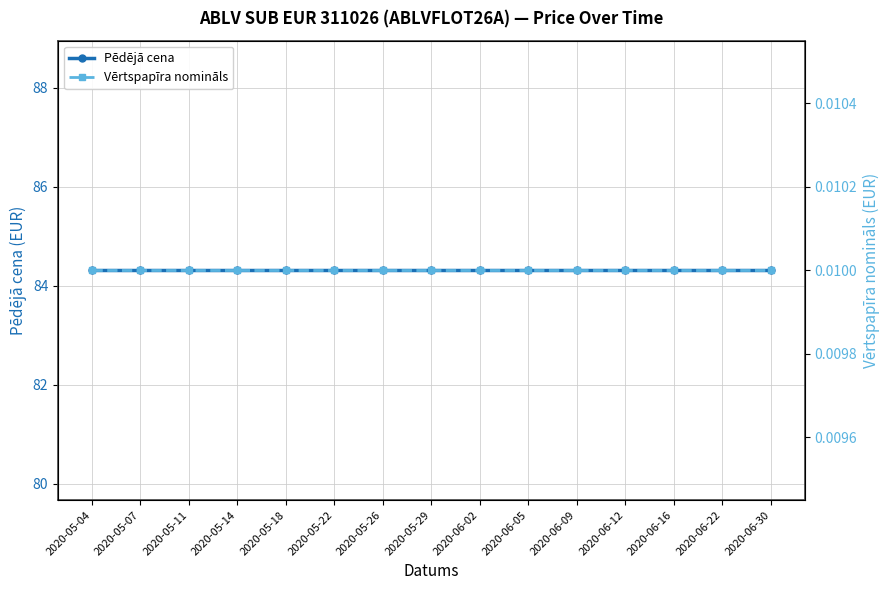

Between 2020-05-11 and 2020-06-12, which series saw the biggest shift?

Pēdējā cena